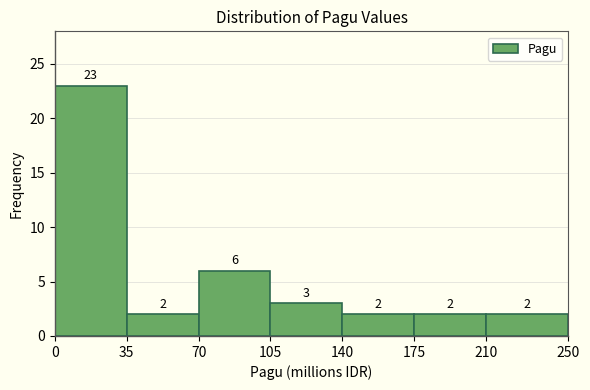

Reading left to right, transcribe this chart: for each bar, give the range it covers on the x-axis and its height.

0 to 35: 23
35 to 70: 2
70 to 105: 6
105 to 140: 3
140 to 175: 2
175 to 210: 2
210 to 250: 2